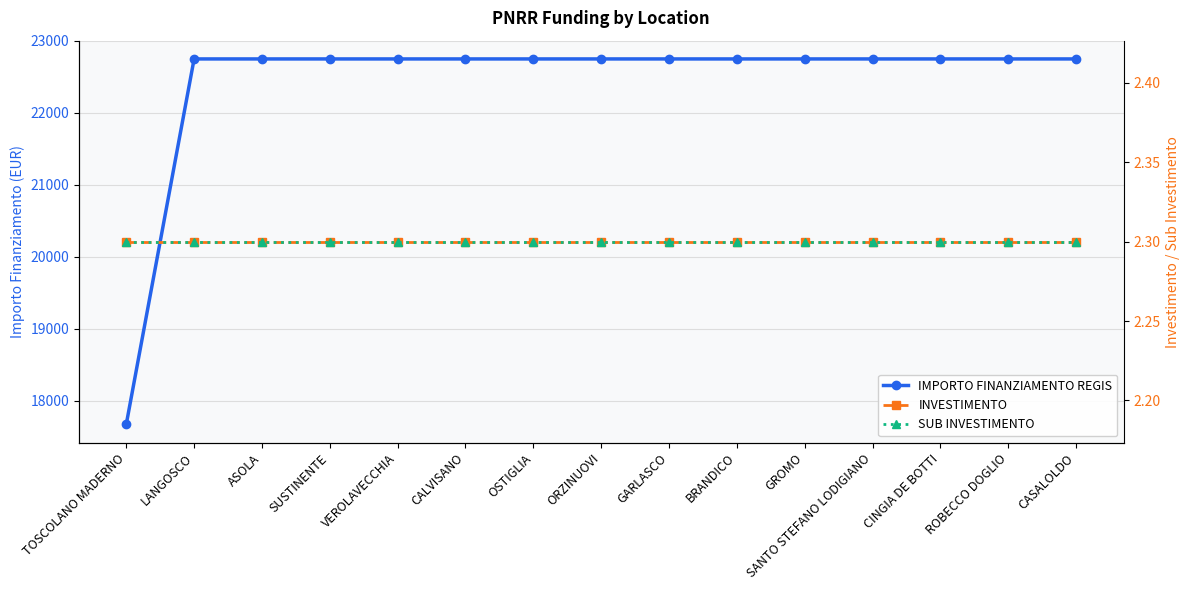

Which series has the largest range (max minus min)?

IMPORTO FINANZIAMENTO REGIS